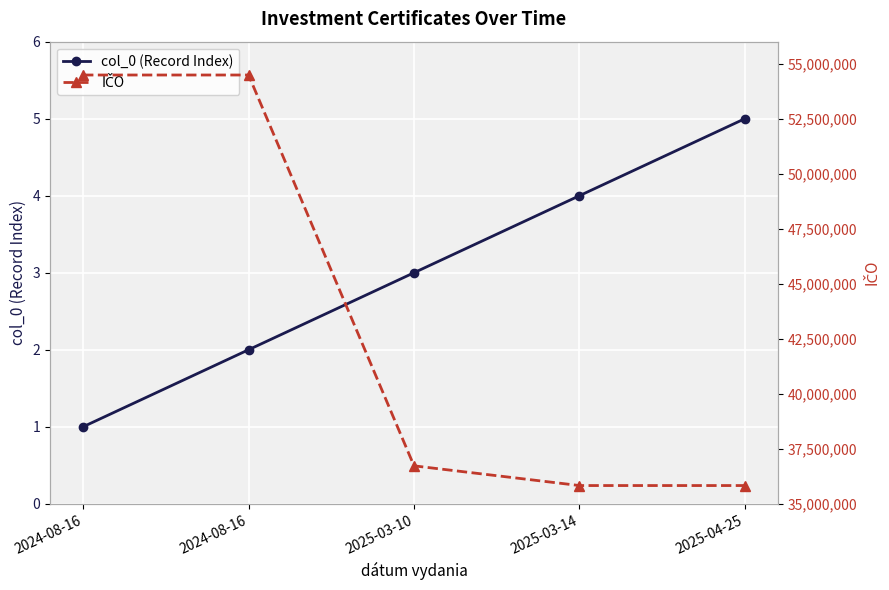

What is the sum of all IČO values?

217352918